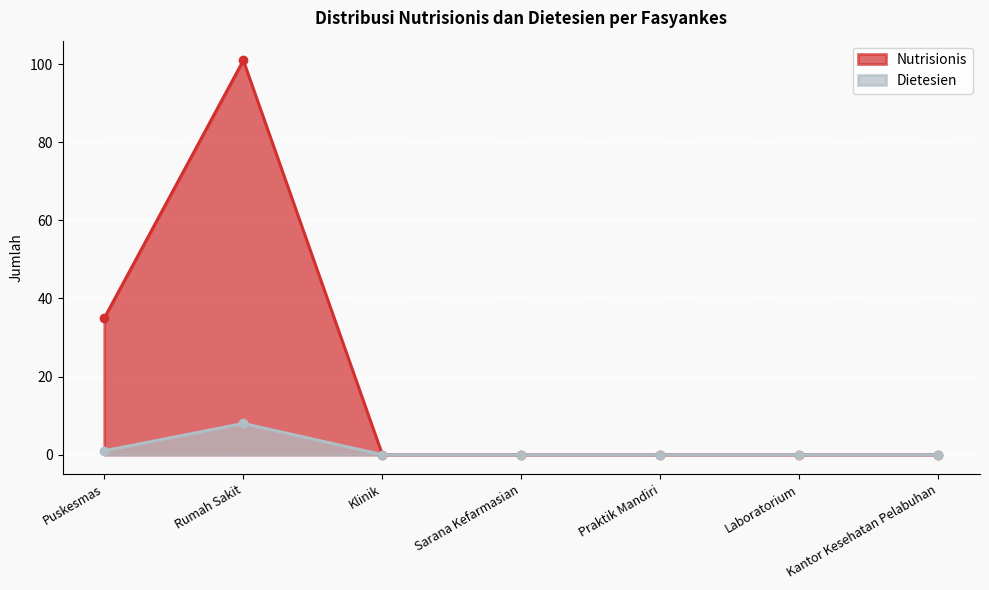

Reading left to right, list all the values displayed in this chart.

Nutrisionis: Puskesmas=35	Rumah Sakit=101	Klinik=0	Sarana Kefarmasian=0	Praktik Mandiri=0	Laboratorium=0	Kantor Kesehatan Pelabuhan=0
Dietesien: Puskesmas=1	Rumah Sakit=8	Klinik=0	Sarana Kefarmasian=0	Praktik Mandiri=0	Laboratorium=0	Kantor Kesehatan Pelabuhan=0